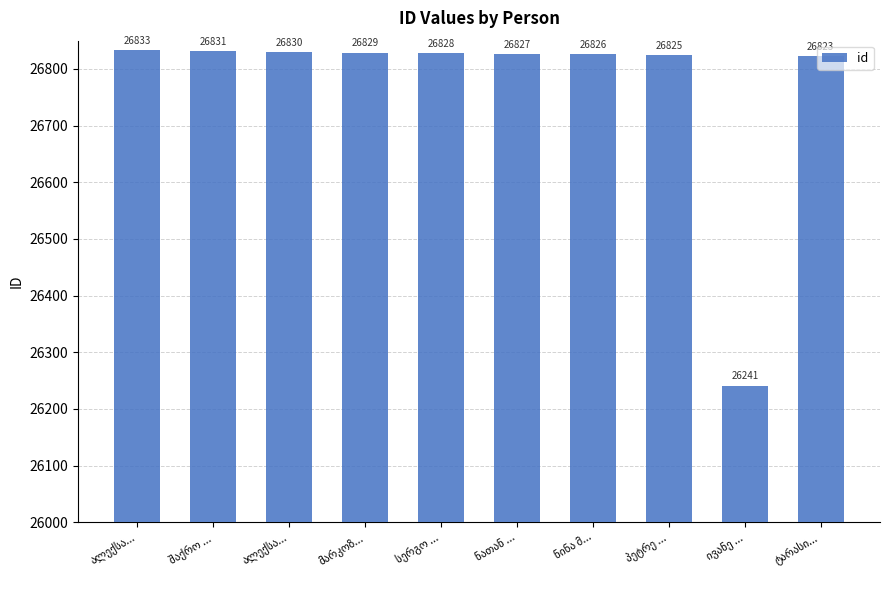

Reading right to left, list all the values displayed in this chart.

ტარასი...=26823	ივანე ...=26241	პეტრე ...=26825	ნინა მ...=26826	ნათან ...=26827	სერგო ...=26828	მარკოზ...=26829	ალექსა...=26830	შაქრო ...=26831	ალექსა...=26833